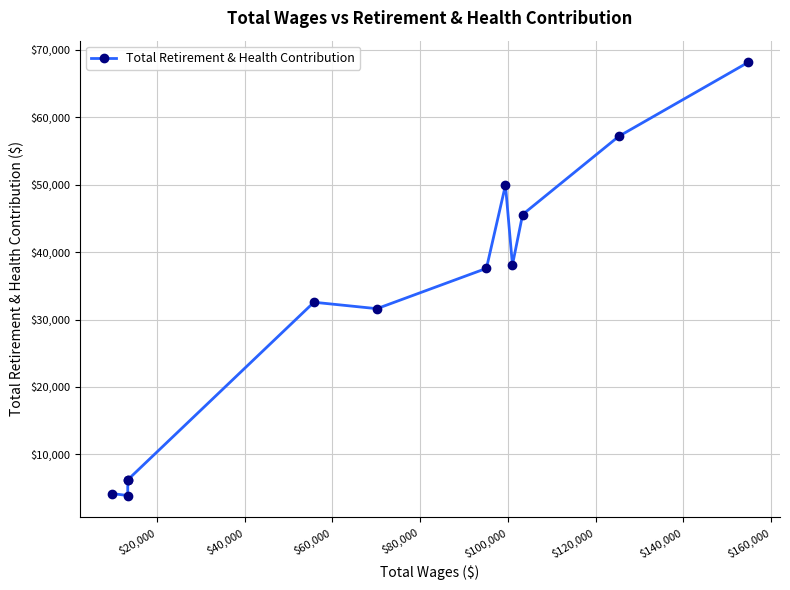

What is the smallest value displayed?

3899